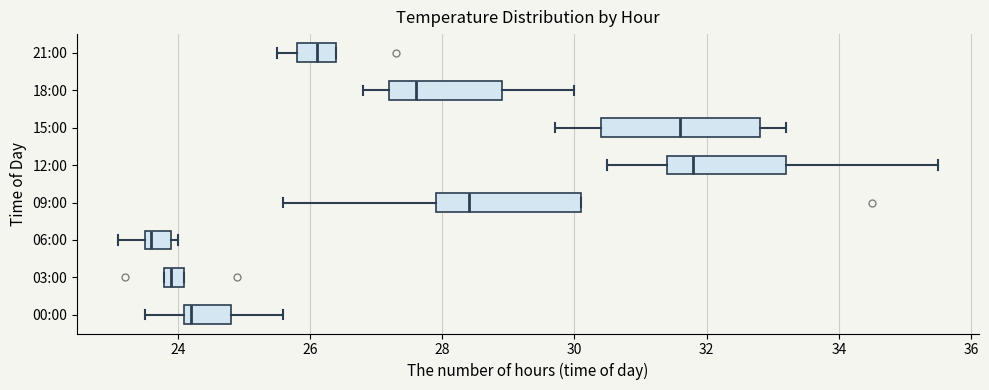

Which box has the furthest to the left median line?

06:00